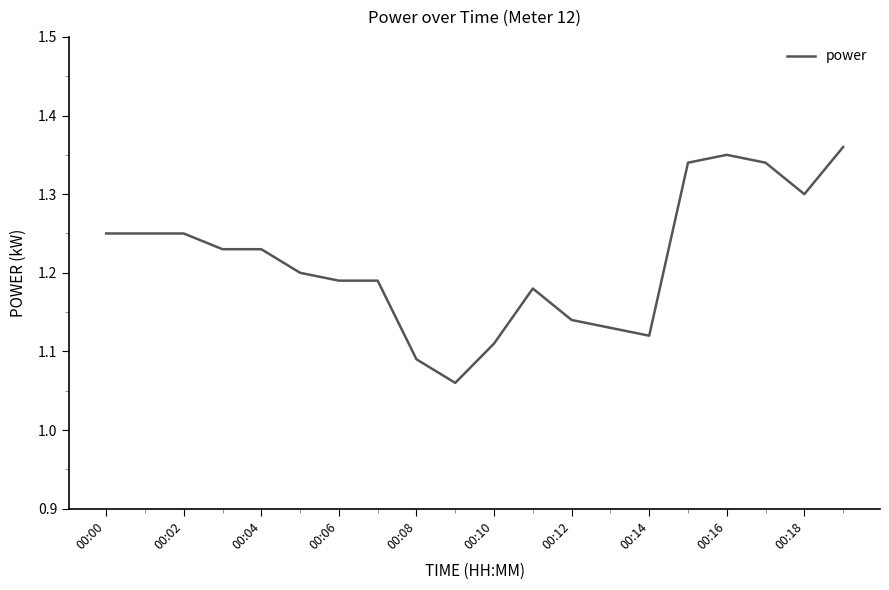

What is the difference between the maximum and minimum values?

0.3